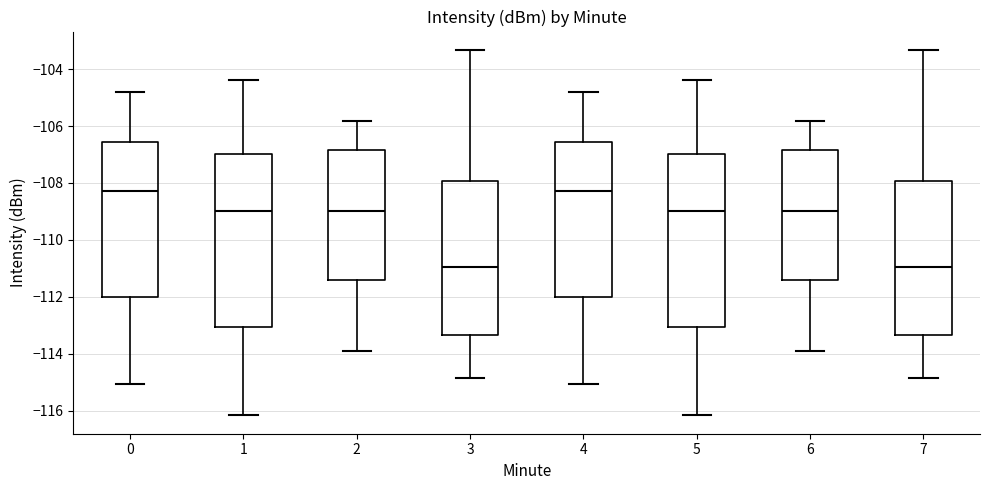

Where does the upper whisker of the box at x = 2 end on the y-axis? The values are not printed on the chart, so give them approximately, as read against the axis.

-105.8